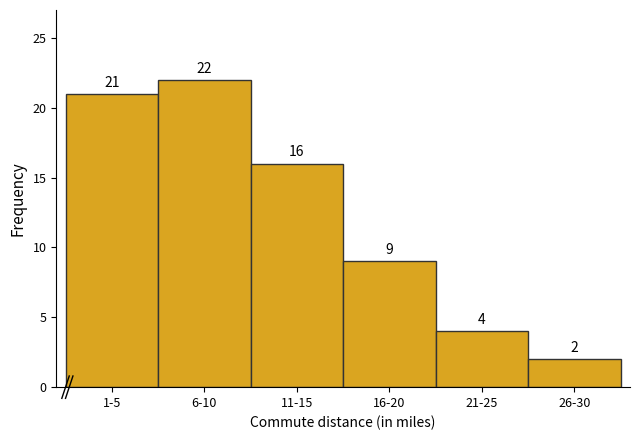

Reading left to right, transcribe all the data shown in this chart.

21	22	16	9	4	2